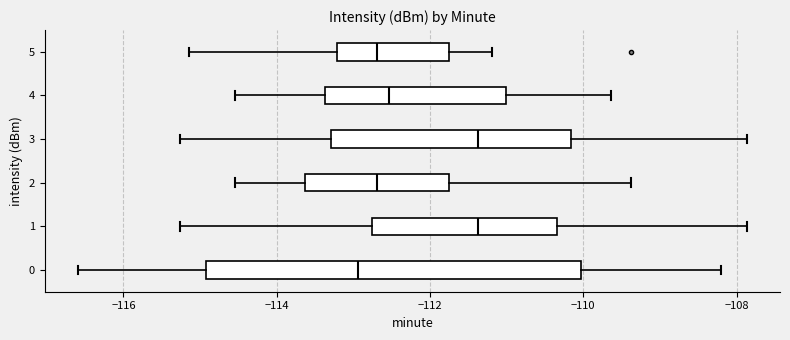

Reading bottom to top, transcribe this box plot: for each box, give where its median line is, the range the box spans, and where its two whiskers end, as read against the x-axis. The values are not printed on the chart, so give them approximately, as read against the axis.

0: median -113.0, box -115.0 to -110.0, whiskers -116.6 to -108.2
1: median -111.4, box -112.8 to -110.4, whiskers -115.2 to -107.8
2: median -112.6, box -113.6 to -111.8, whiskers -114.6 to -109.4
3: median -111.4, box -113.2 to -110.2, whiskers -115.2 to -107.8
4: median -112.6, box -113.4 to -111.0, whiskers -114.6 to -109.6
5: median -112.6, box -113.2 to -111.8, whiskers -115.2 to -111.2